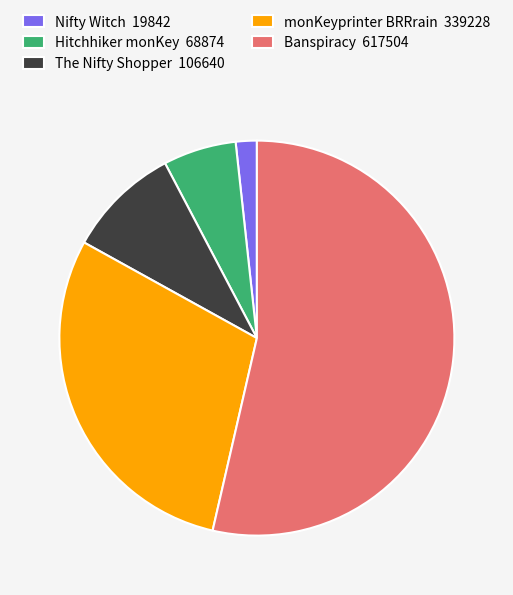

Which slice is the smallest?

Nifty Witch